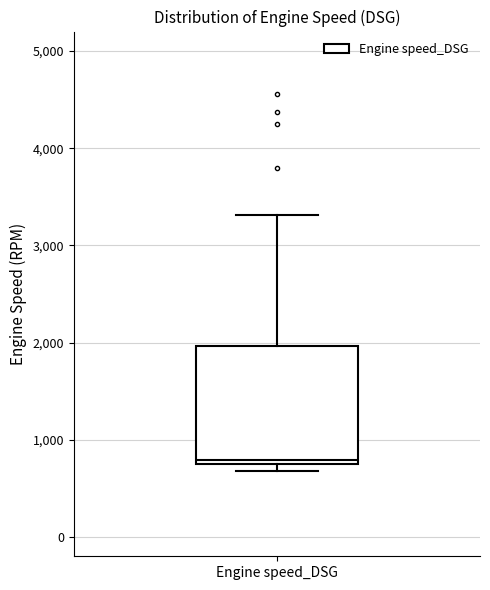

Where does the upper whisker of the box for Engine speed_DSG end on the y-axis? The values are not printed on the chart, so give them approximately, as read against the axis.

3300